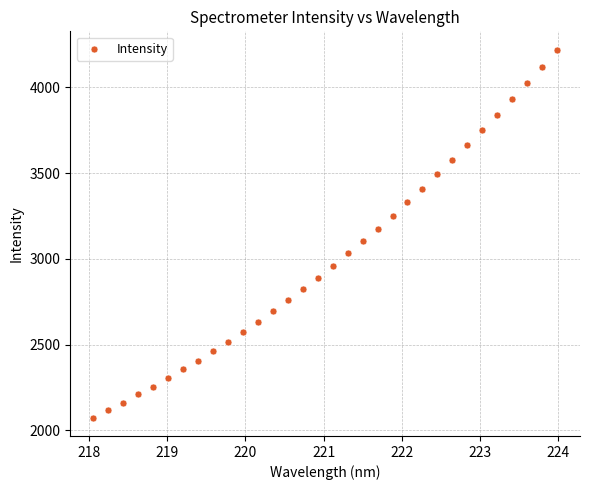

What is the range of X values (max minus min)?

5.9